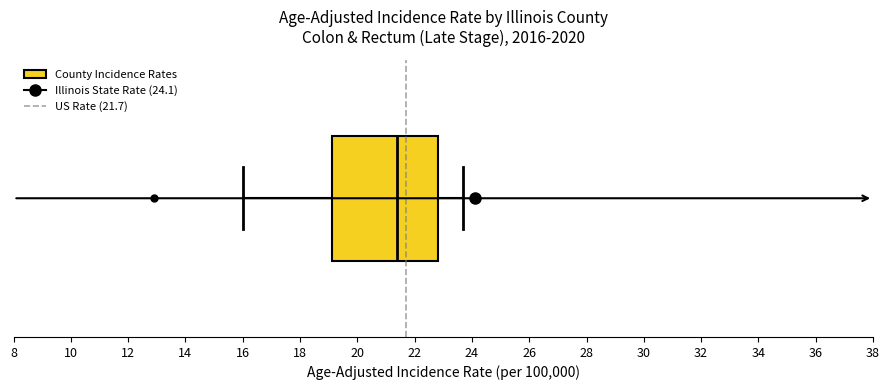

Read this box plot against the x-axis: the position of the median line, the range covered by the box, and the ends of both whiskers. The values are not printed on the chart, so give them approximately, as read against the axis.

median 21.4, box 19.2 to 22.8, whiskers 16.0 to 23.8